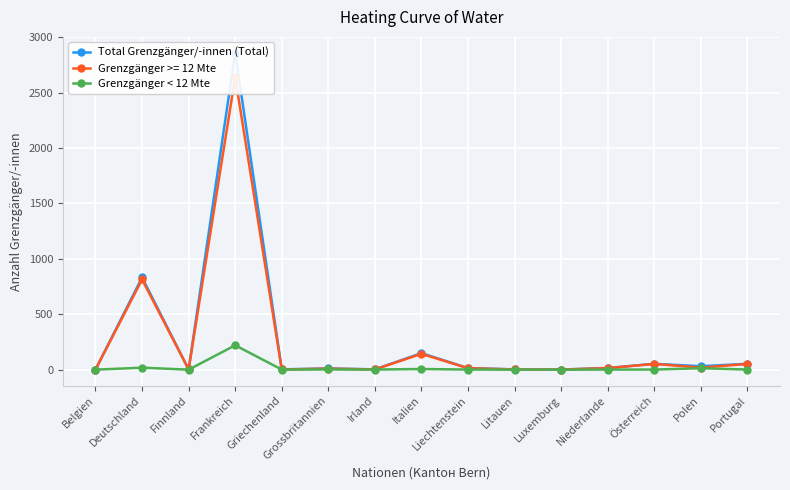

Reading left to right, list all the values displayed in this chart.

Total Grenzgänger/-innen (Total): 1	832	2	2860	3	11	3	149	14	3	1	15	53	31	53
Grenzgänger < 12 Mte: 0	18	0	220	1	2	1	6	1	1	0	1	1	13	1